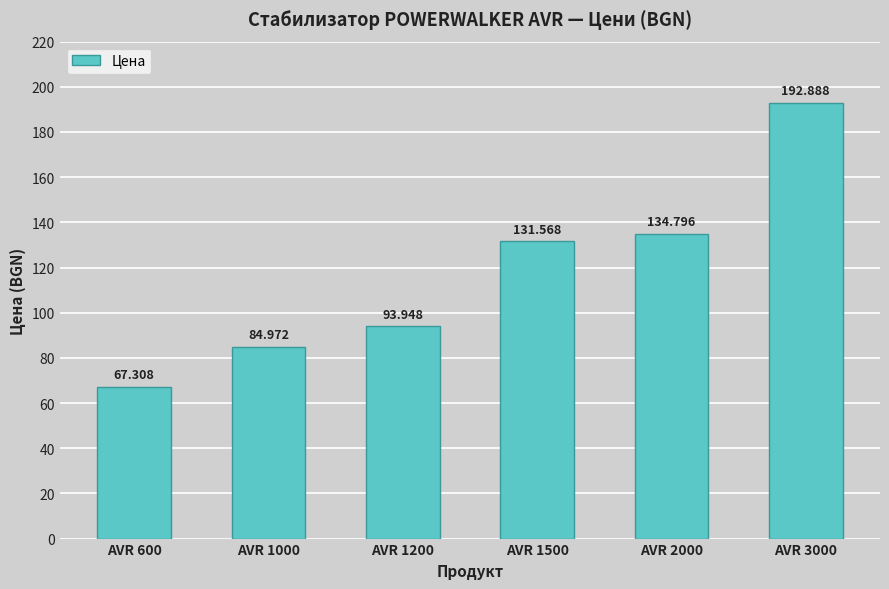

How many bars are there in total?

6